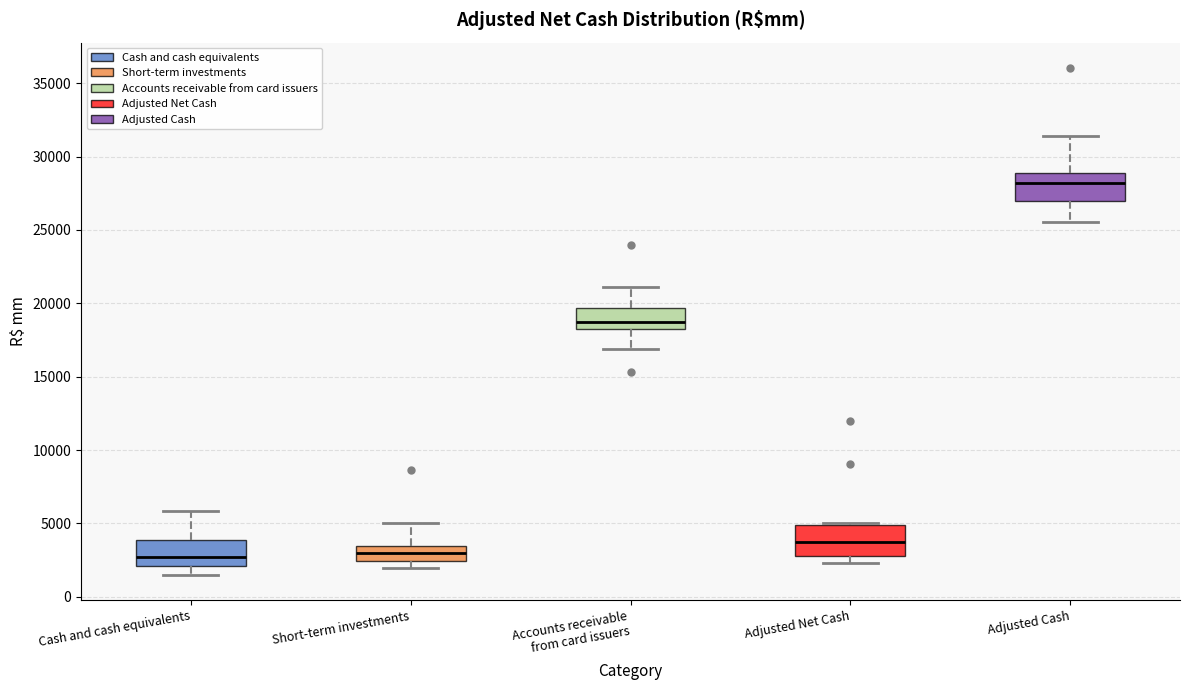

Reading left to right, read every box against the y-axis: the position of its median line, the range the box covers, and the ends of its whiskers. The values are not printed on the chart, so give them approximately, as read against the axis.

Cash and cash equivalents: median 2500, box 2000 to 4000, whiskers 1500 to 6000
Short-term investments: median 3000, box 2500 to 3500, whiskers 2000 to 5000
Accounts receivable from card issuers: median 18500, box 18000 to 19500, whiskers 17000 to 21000
Adjusted Net Cash: median 3500, box 3000 to 5000, whiskers 2500 to 5000
Adjusted Cash: median 28000, box 27000 to 29000, whiskers 25500 to 31500